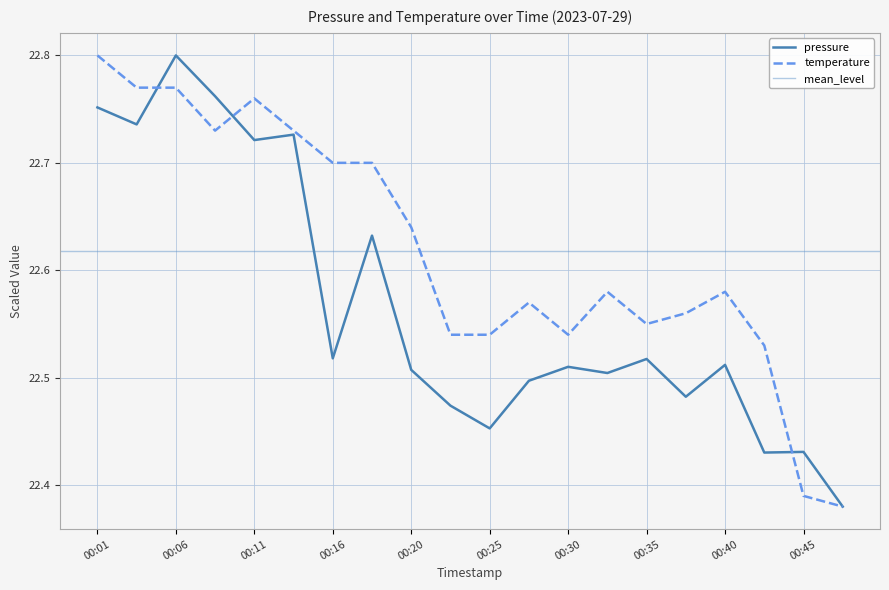

Which series has the largest total across all categories?

temperature